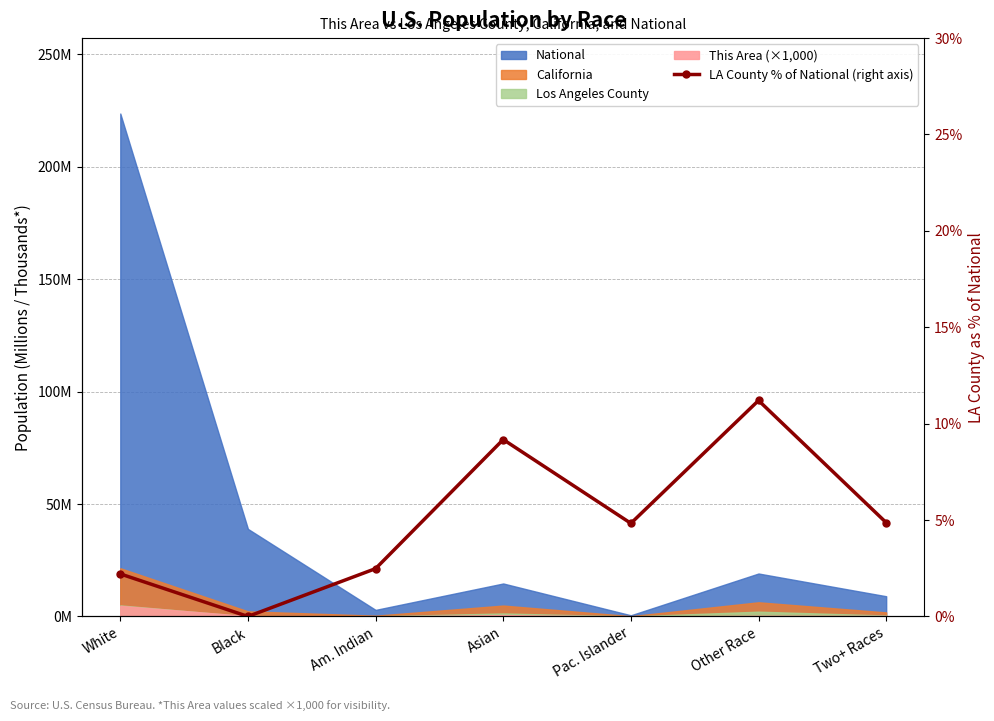

At which category does the chart reach its minimum across all series?

Black